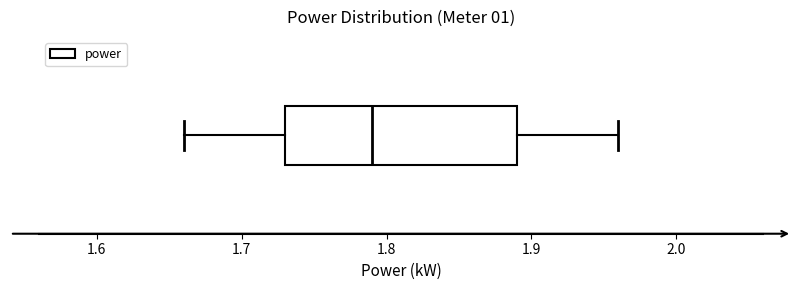

Transcribe this box plot: give where the median line is, the range the box spans, and where the two whiskers end, as read against the x-axis. The values are not printed on the chart, so give them approximately, as read against the axis.

median 1.79, box 1.73 to 1.89, whiskers 1.66 to 1.96